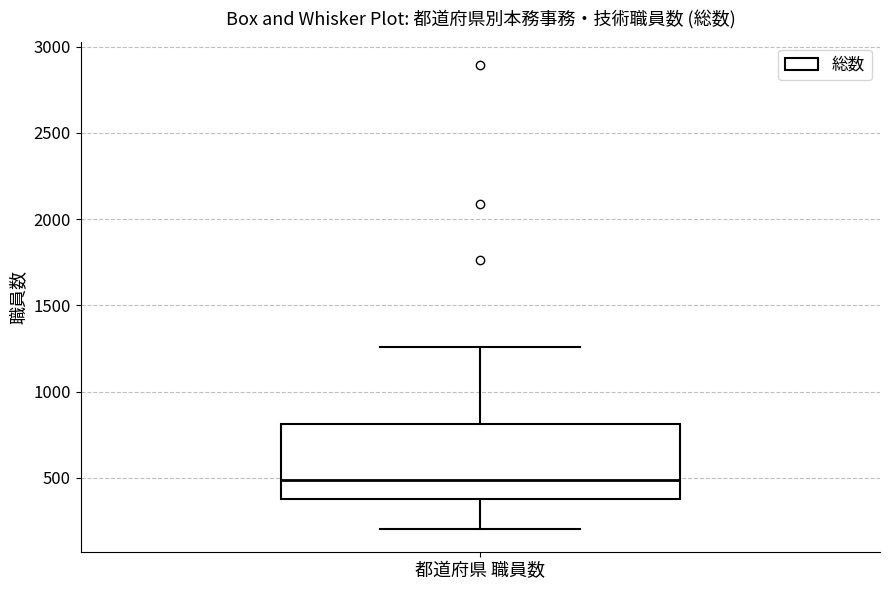

Read this box plot against the y-axis: the position of the median line, the range covered by the box, and the ends of both whiskers. The values are not printed on the chart, so give them approximately, as read against the axis.

median 500, box 400 to 800, whiskers 200 to 1250